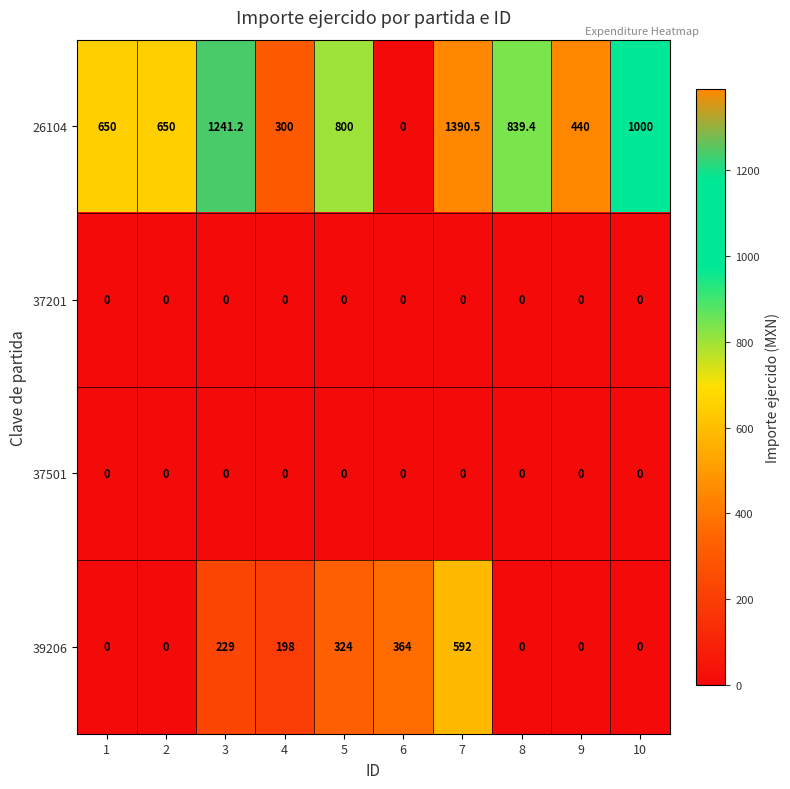

Which category has the lowest value in the 26104 series?

6